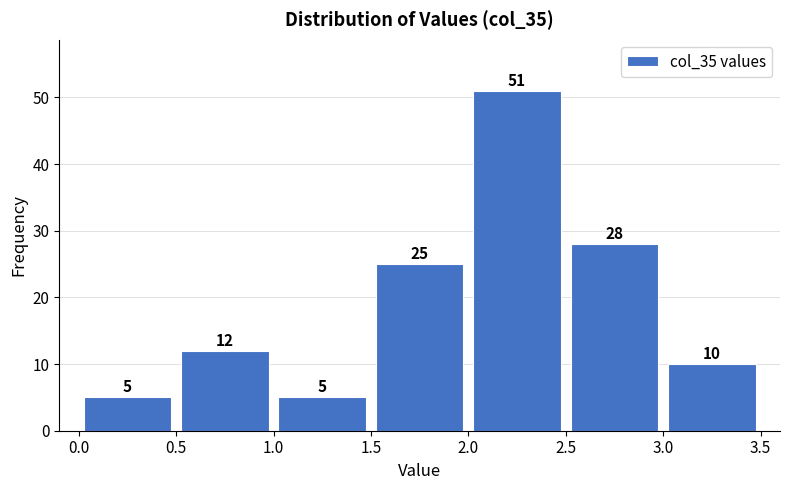

What is the height of the bar covering 2.0 to 2.5 on the x-axis?

51